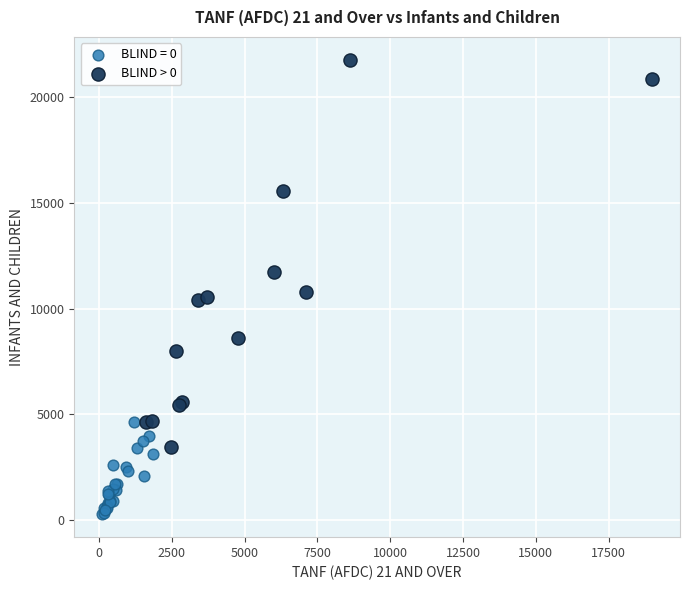

Which series has the widest spread of Y values?

BLIND > 0